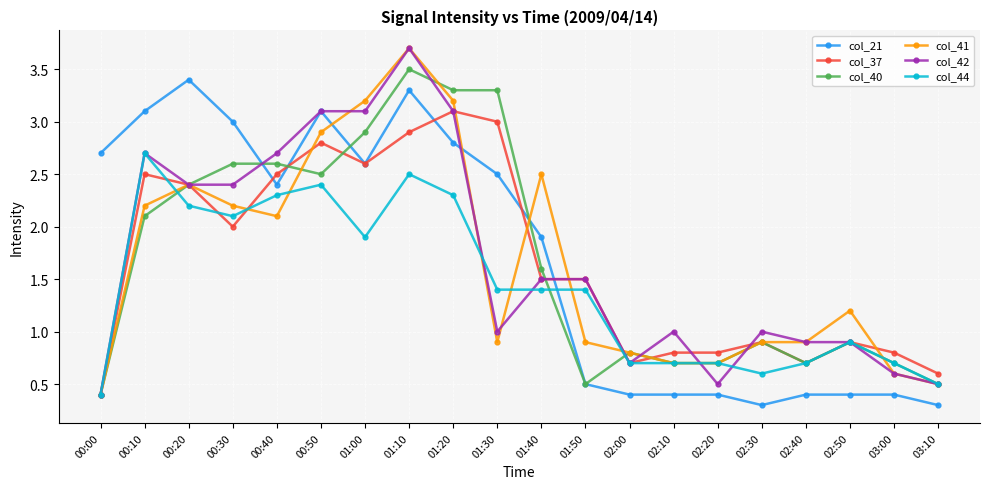

What is the value of the col_41 point at the 20th from the left?

0.5